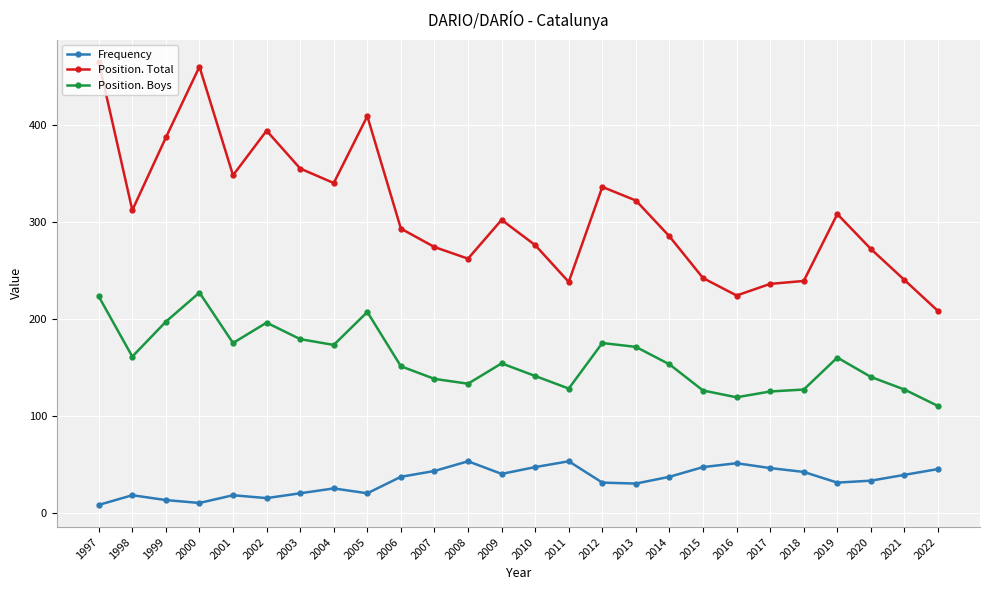

Which series has the largest total across all categories?

Position. Total